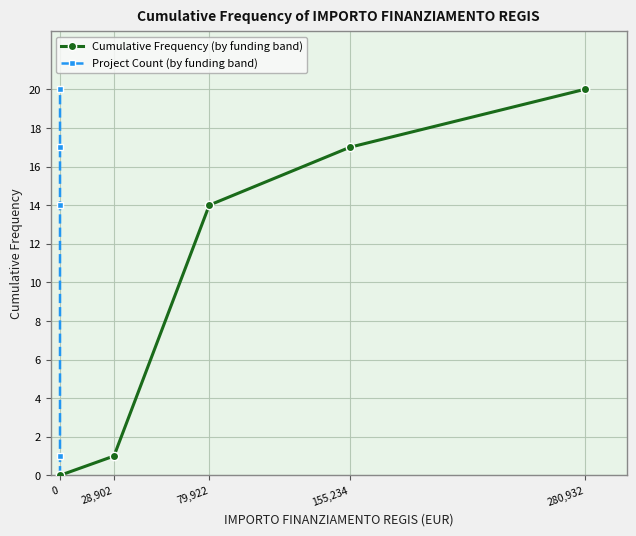

Rank the series by their maximum value, from highest to lowest.

Cumulative Frequency (by funding band), Project Count (by funding band)